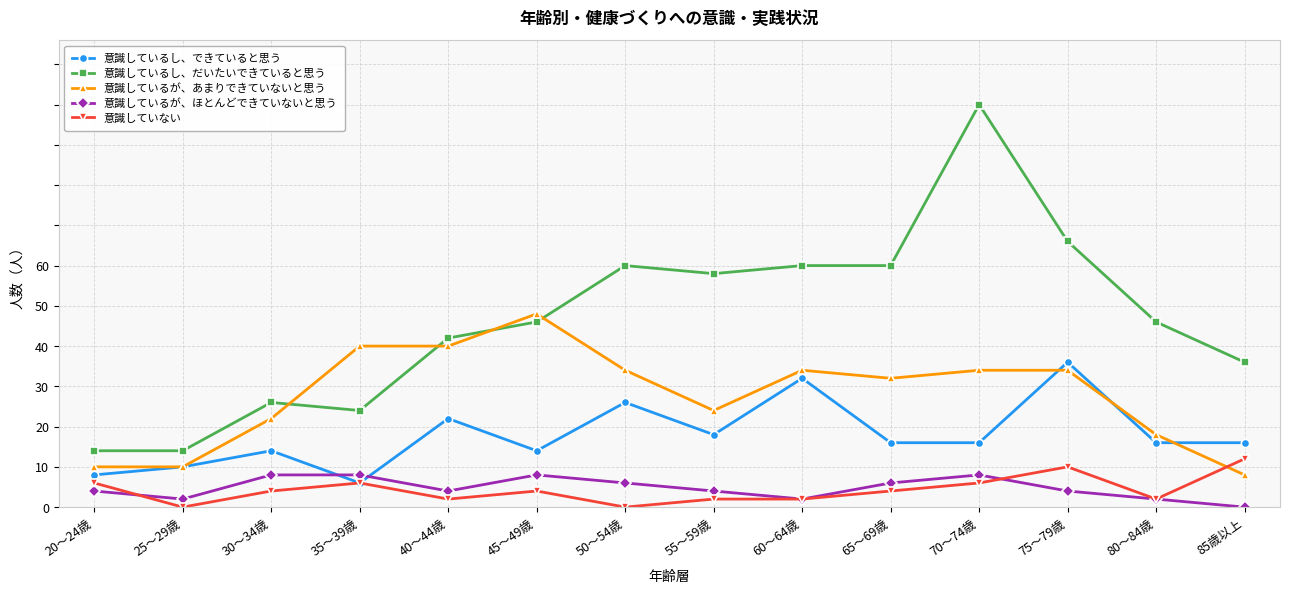

Where is 意識しているが、あまりできていないと思う nearest to the value 14?

55～59歳